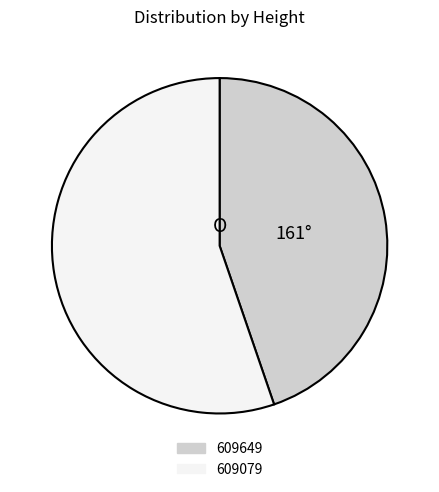

Which slice represents more than half of the pie?

609079